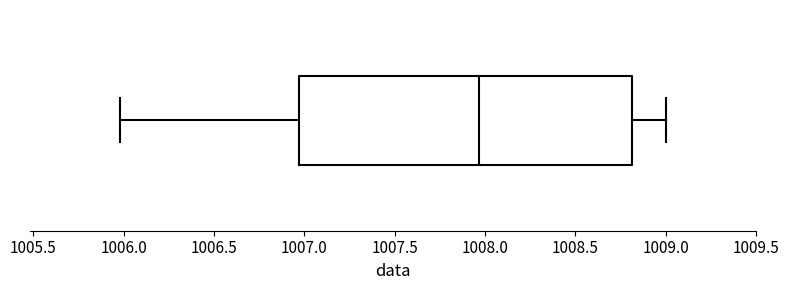

Where does the median line of the box sit on the x-axis? The values are not printed on the chart, so give them approximately, as read against the axis.

1007.95